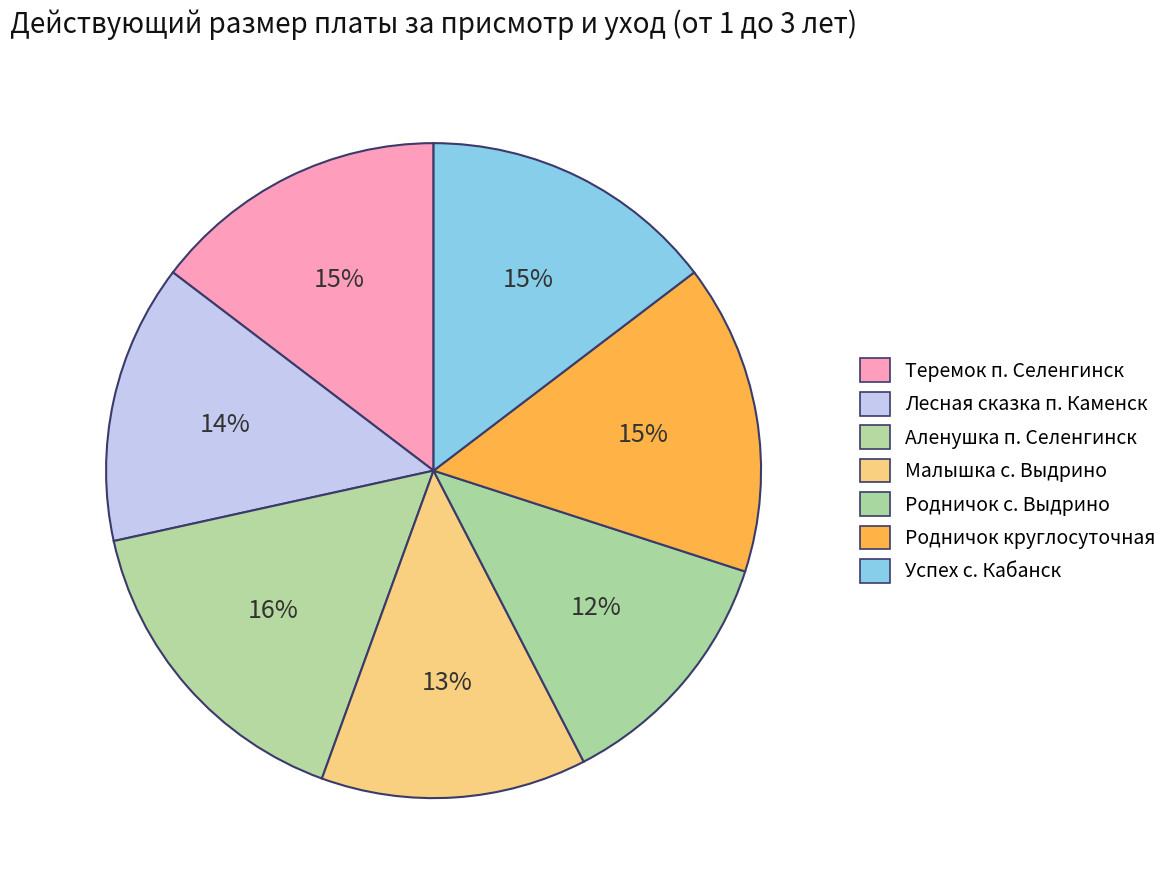

The Лесная сказка п. Каменск slice represents 23% of the pie. True or false?

False